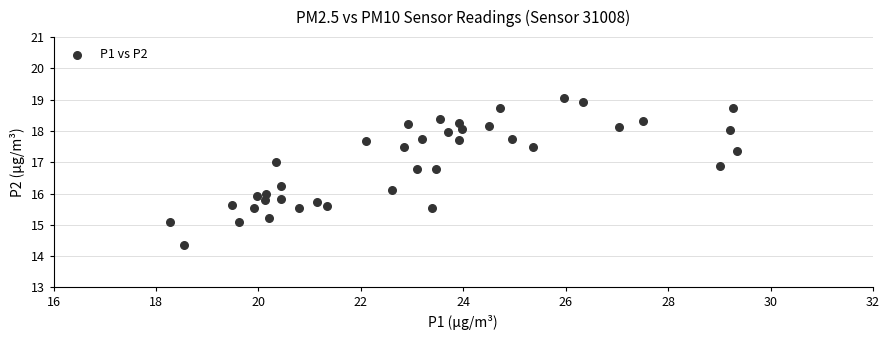

What is the range of Y values (max minus min)?

4.7